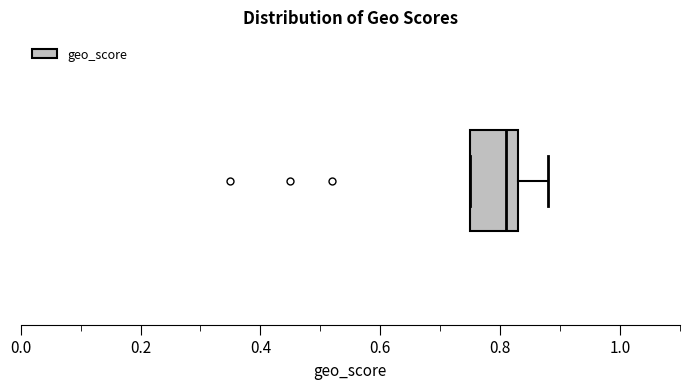

Where is the right edge of the box on the x-axis? The values are not printed on the chart, so give them approximately, as read against the axis.

0.84